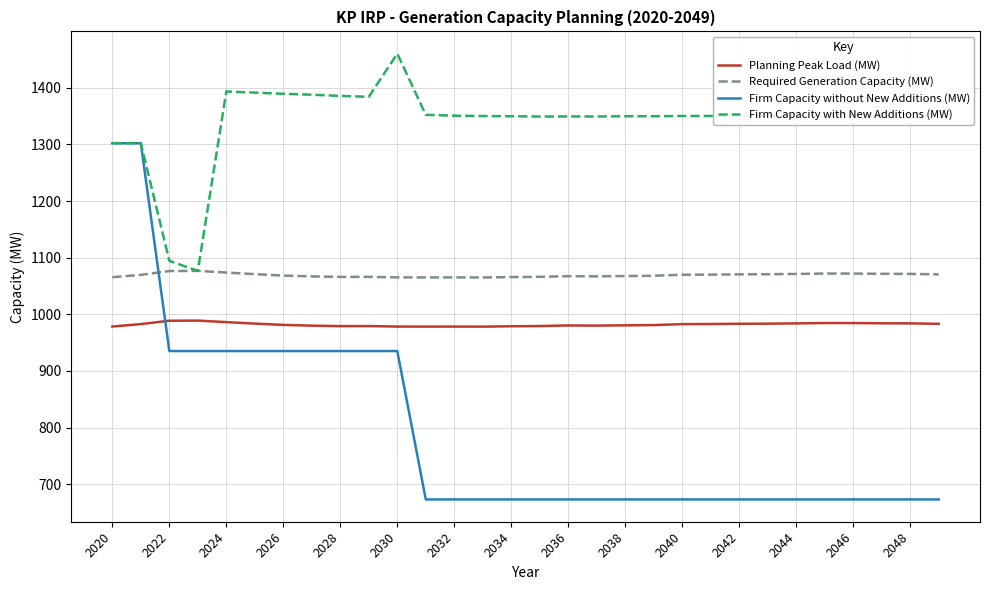

At how many categories does at least one series exceed 960?

30